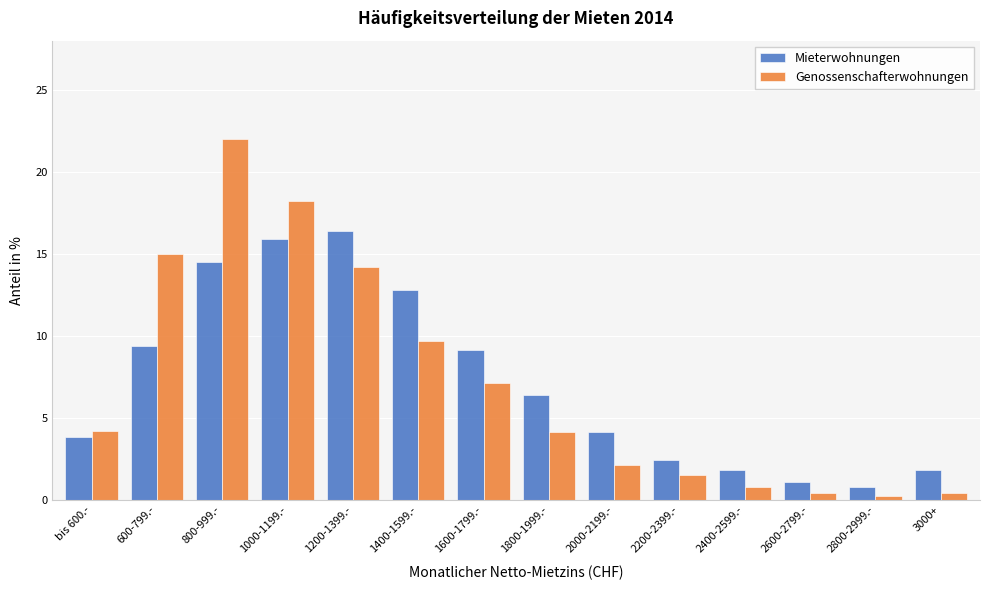

What is the greatest value displayed?

22.0